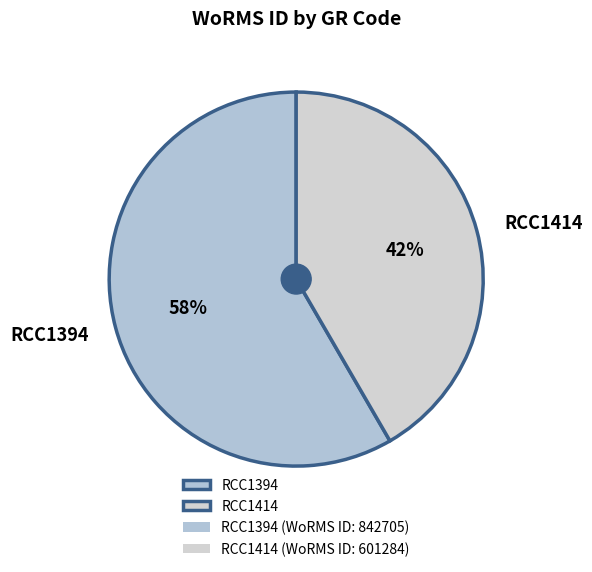

To the nearest percent, what portion does RCC1394 represent?

58%